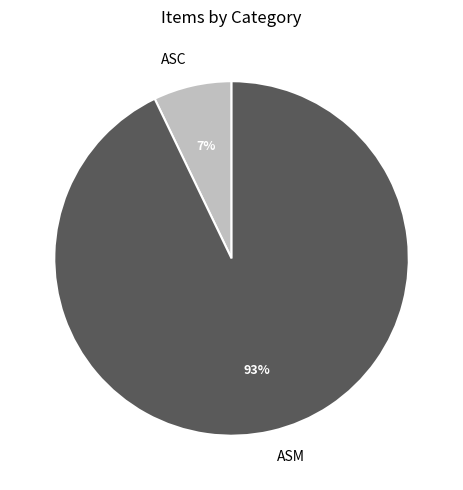

How many slices are in this pie chart?

2